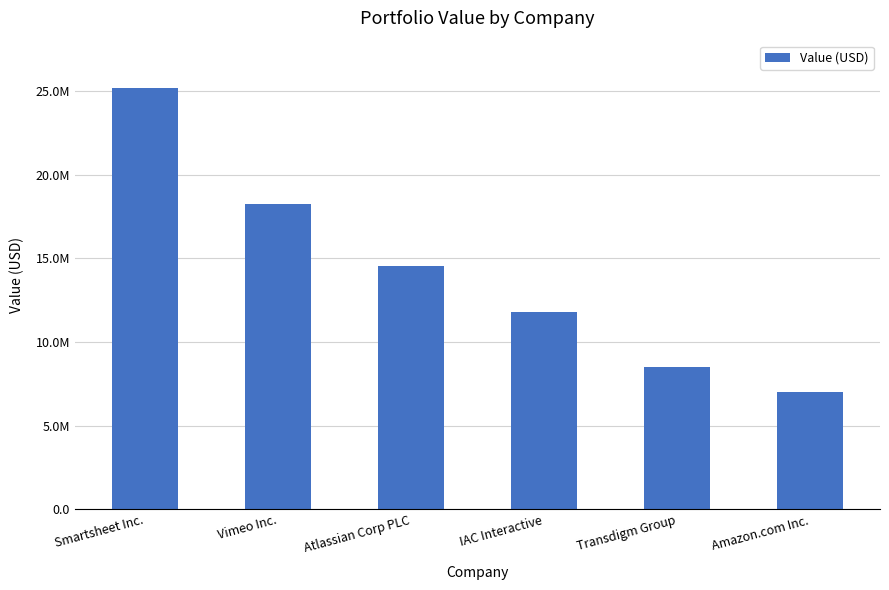

List the labels in order of value, largest first.

Smartsheet Inc., Vimeo Inc., Atlassian Corp PLC, IAC Interactive, Transdigm Group, Amazon.com Inc.